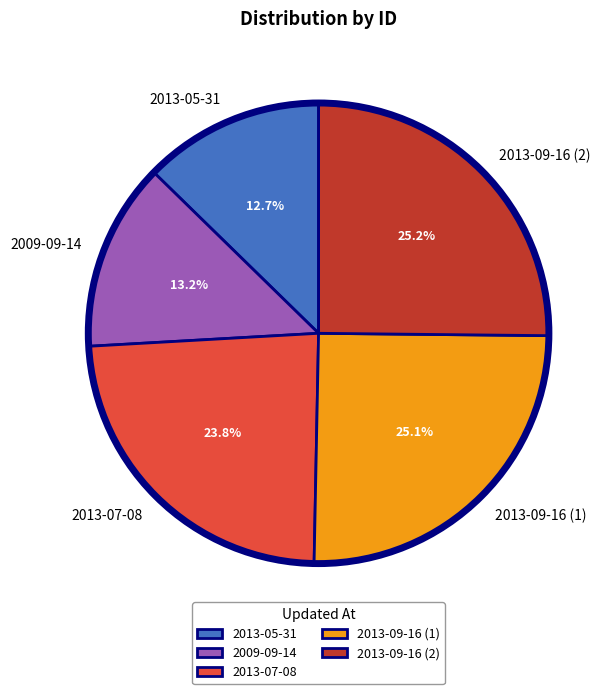

Is it true that 2013-09-16 (2) is 19% of the pie?

False